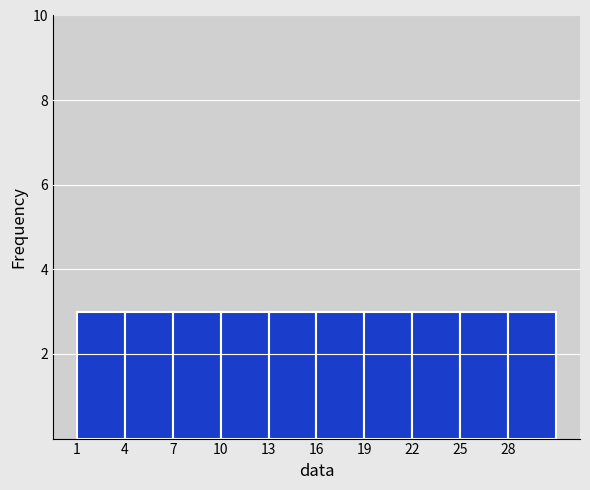

How tall is the bar that spans 16 to 19 on the x-axis? The values are not printed on the chart, so give them approximately, as read against the axis.

3